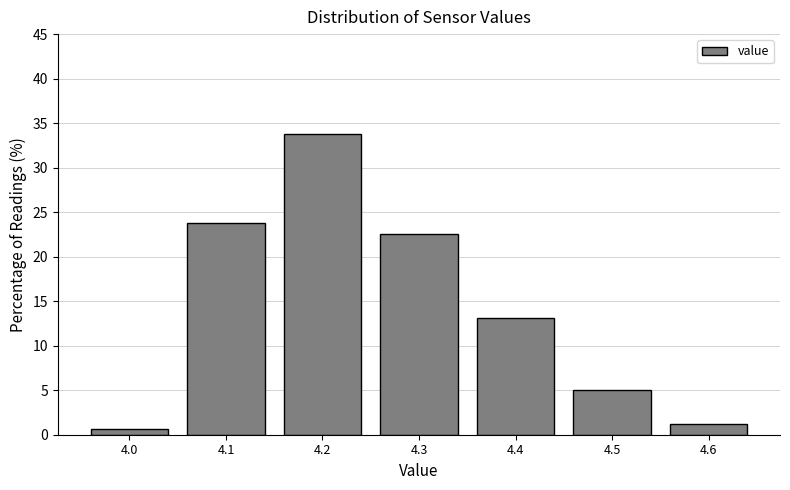

Over which range of the x-axis is the bar tallest?

4.15 to 4.25